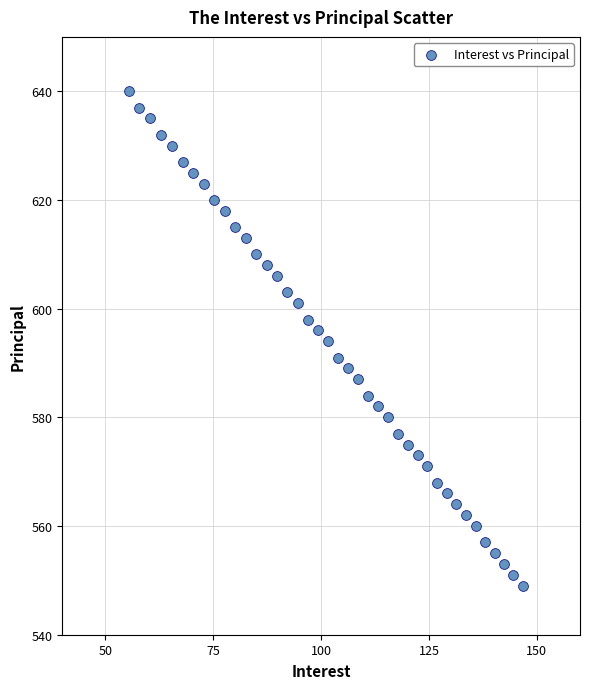

What is the range of Y values (max minus min)?

91